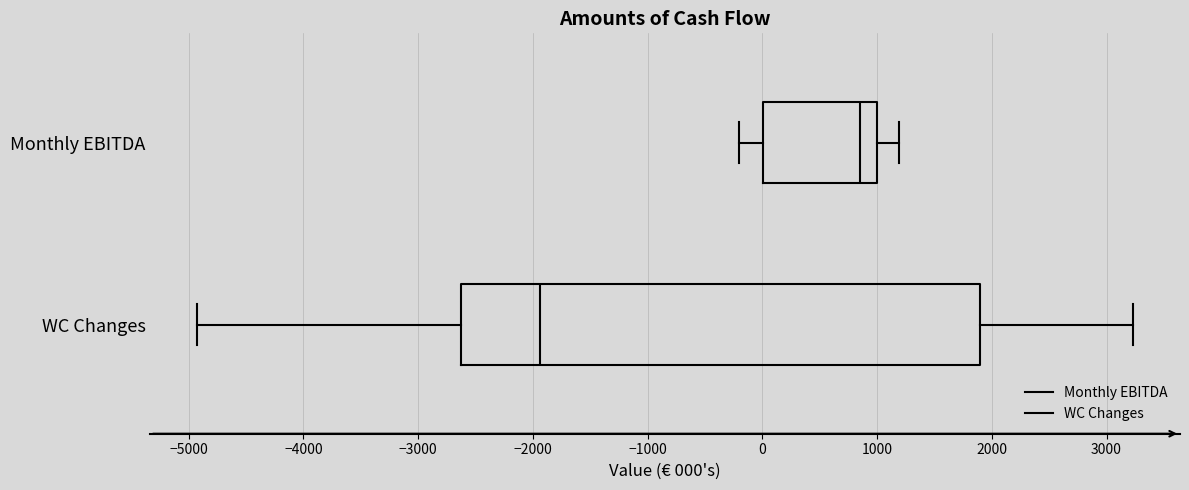

Comparing the boxes themselves (not the whiskers), which one is the widest?

WC Changes